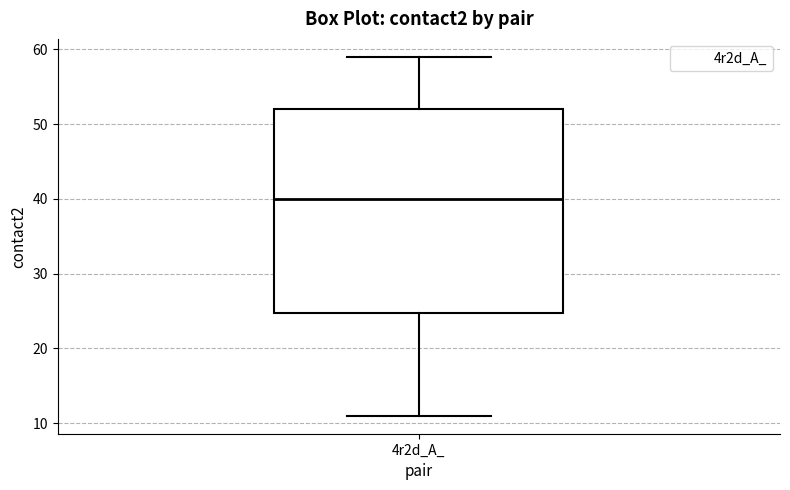

Read this box plot against the y-axis: the position of the median line, the range covered by the box, and the ends of both whiskers. The values are not printed on the chart, so give them approximately, as read against the axis.

median 40, box 25 to 52, whiskers 11 to 59